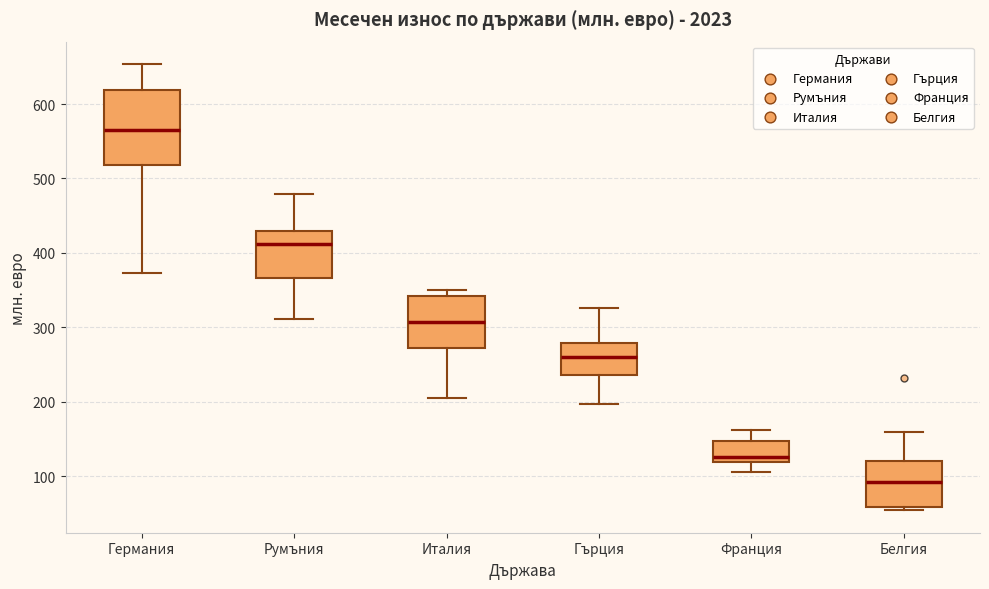

Where does the lower whisker of the box for Италия end on the y-axis? The values are not printed on the chart, so give them approximately, as read against the axis.

210